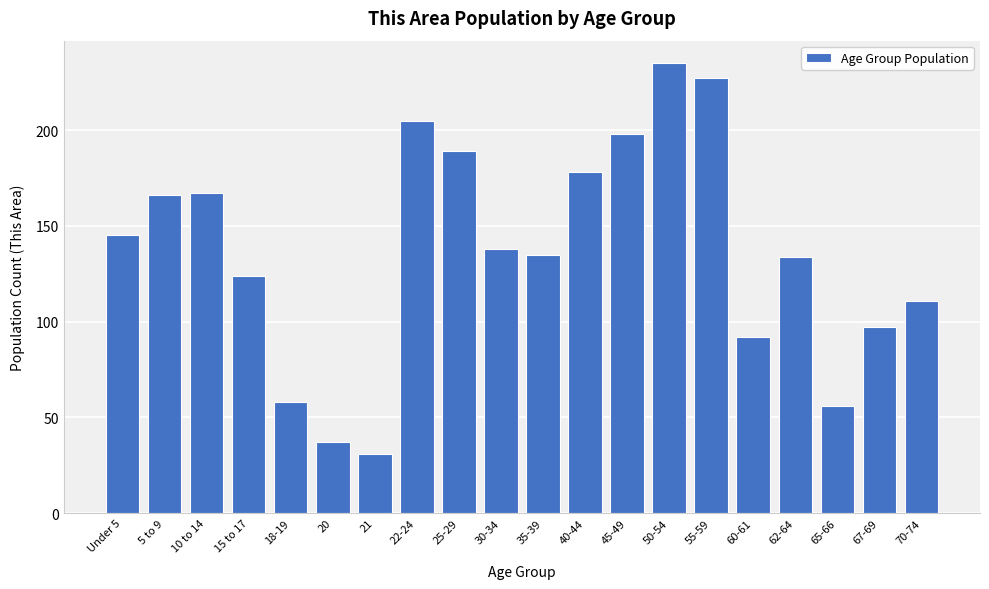

Reading left to right, list all the values displayed in this chart.

145	166	167	124	58	37	31	205	189	138	135	178	198	235	227	92	134	56	97	111